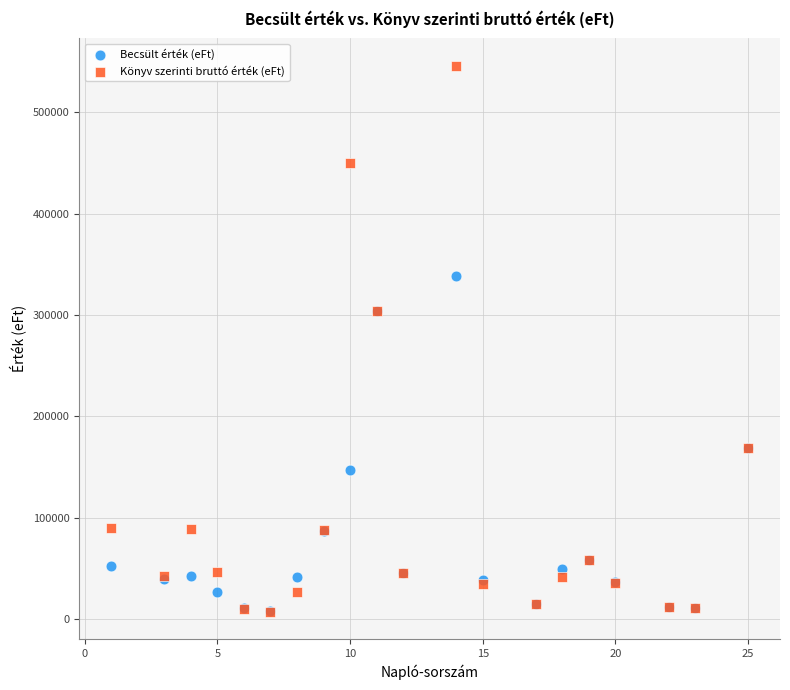

Which series reaches the maximum Y coordinate?

Könyv szerinti bruttó érték (eFt)